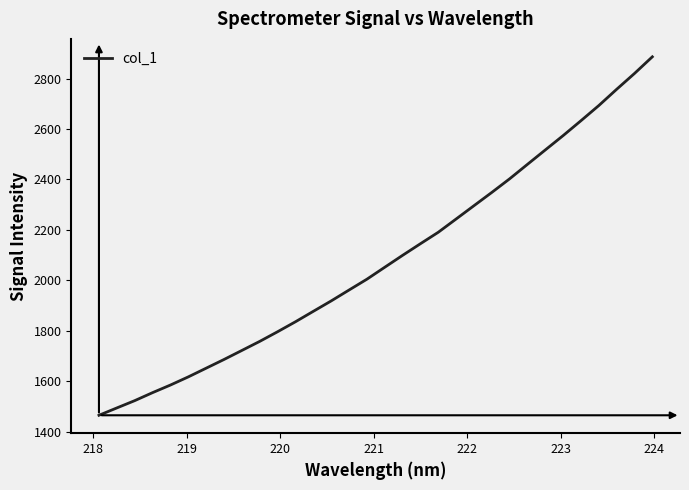

What is the difference between the maximum and minimum values?

1420.3